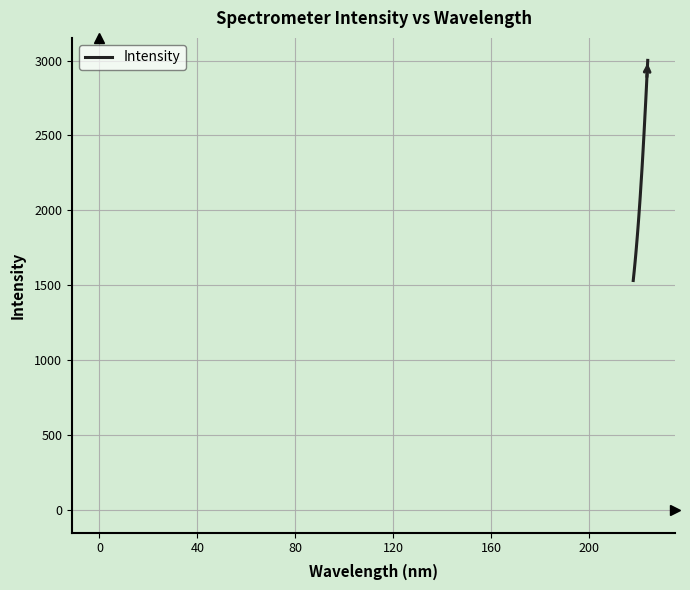

What is the difference between the maximum and minimum values?

1468.4